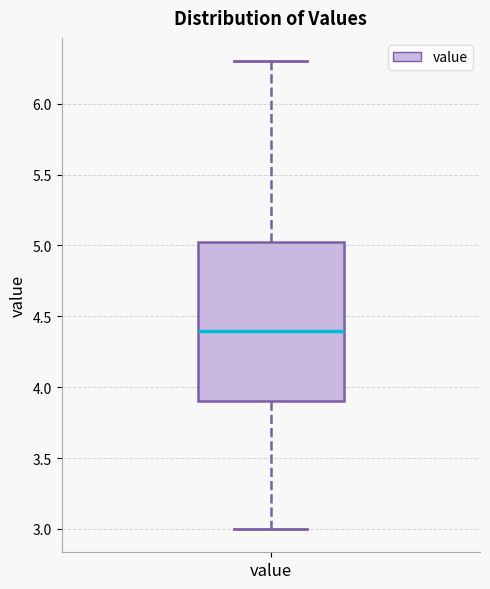

Transcribe this box plot: give where the median line is, the range the box spans, and where the two whiskers end, as read against the y-axis. The values are not printed on the chart, so give them approximately, as read against the axis.

median 4.40, box 3.90 to 5.05, whiskers 3.00 to 6.30